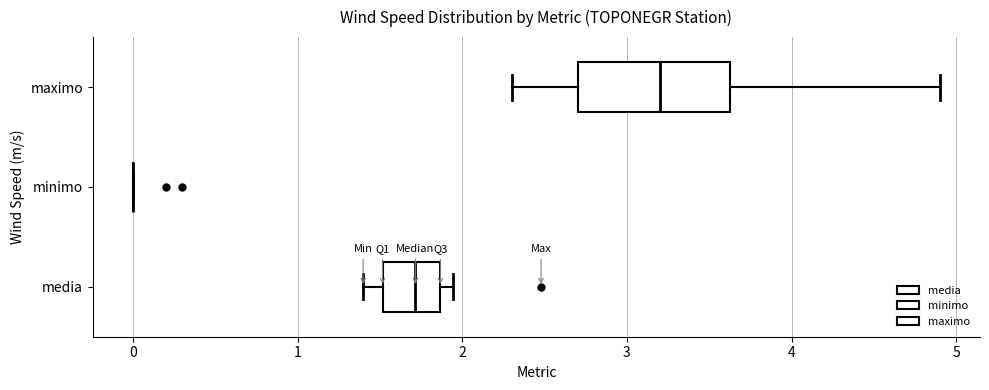

Reading bottom to top, read every box against the x-axis: the position of its median line, the range the box covers, and the ends of its whiskers. The values are not printed on the chart, so give them approximately, as read against the axis.

media: median 1.7, box 1.5 to 1.9, whiskers 1.4 to 1.9 (just right of the box's right edge)
minimo: box collapsed to a line at 0.0, whiskers 0.0 to 0.0
maximo: median 3.2, box 2.7 to 3.6, whiskers 2.3 to 4.9